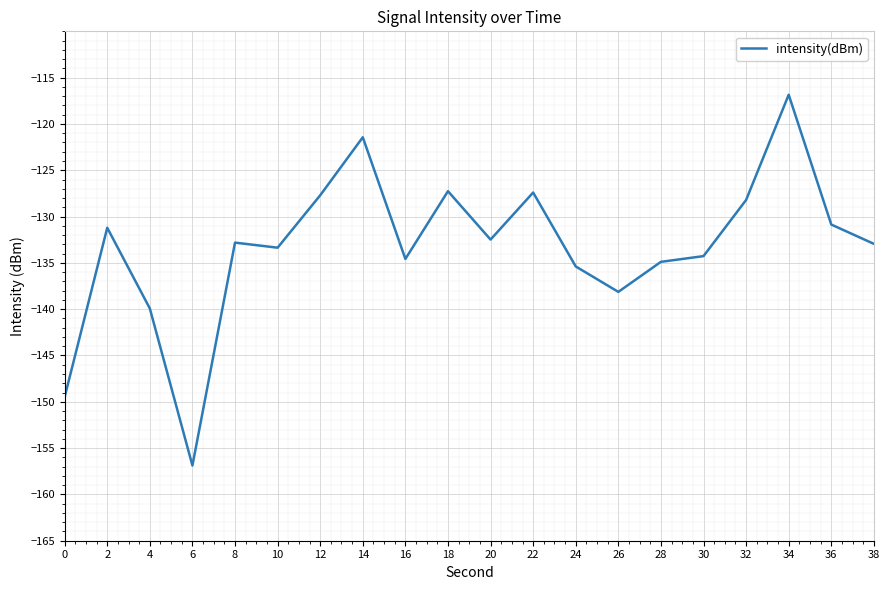

Between 34 and 32, which is larger?

34